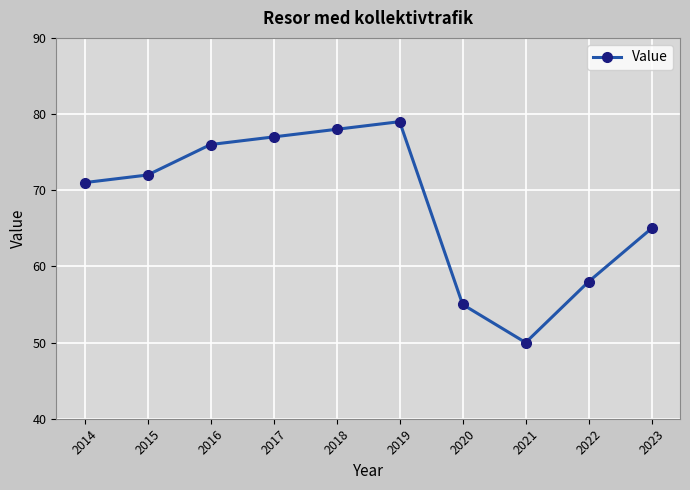

What is the approximate value at 2018, to the nearest 5?

80